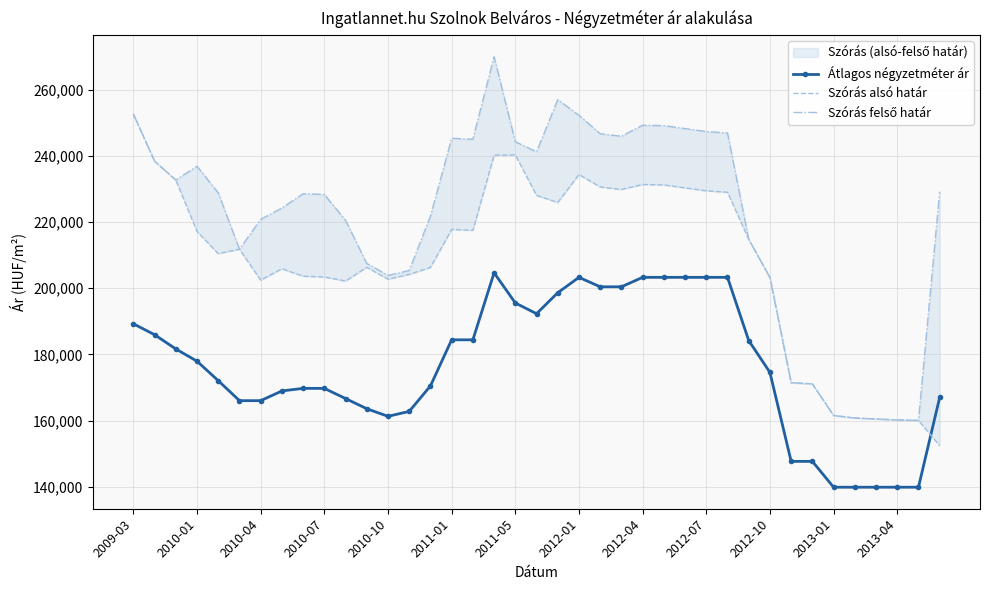

What is the minimum value for Átlagos négyzetméter ár?

139843